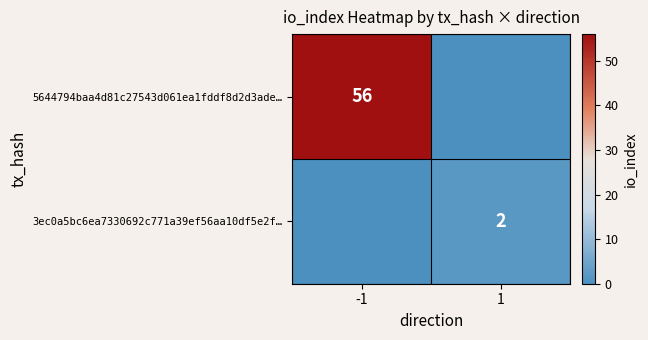

The 5644794baa4d81c27543d061ea1fddf8d2d3ade… series shows 56 at -1. True or false?

True